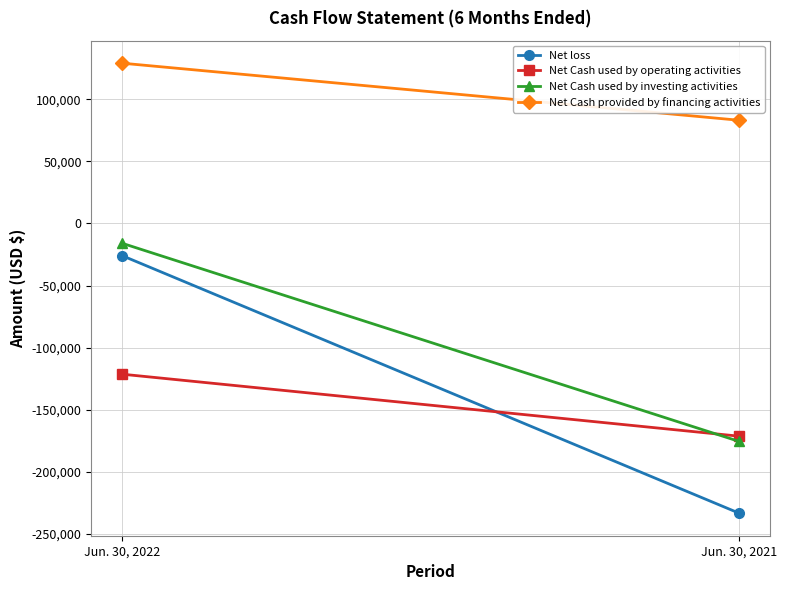

What is the difference between the Net loss values at Jun. 30, 2022 and Jun. 30, 2021?

207437